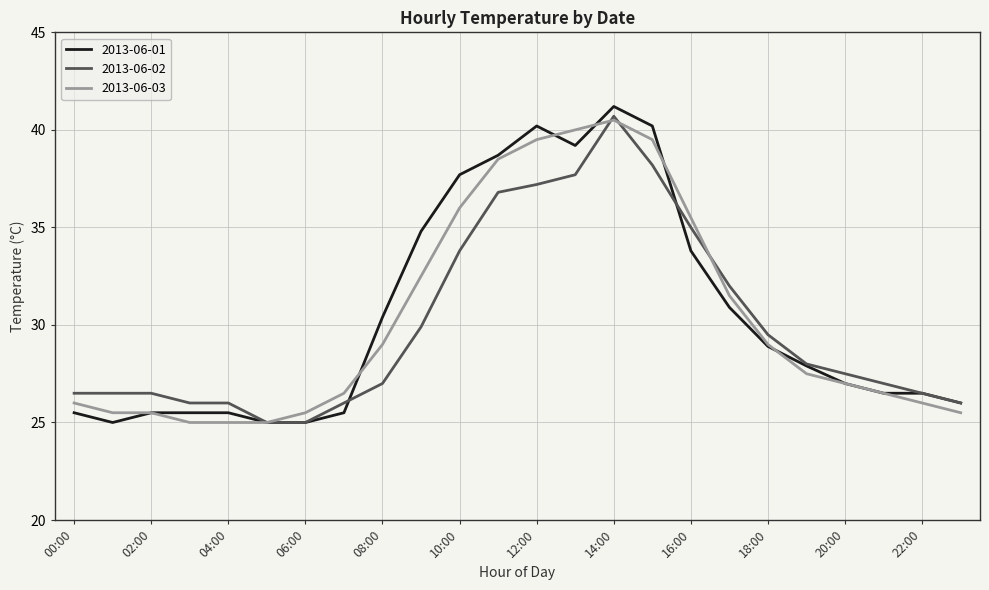

Which series has the widest spread of values?

2013-06-01